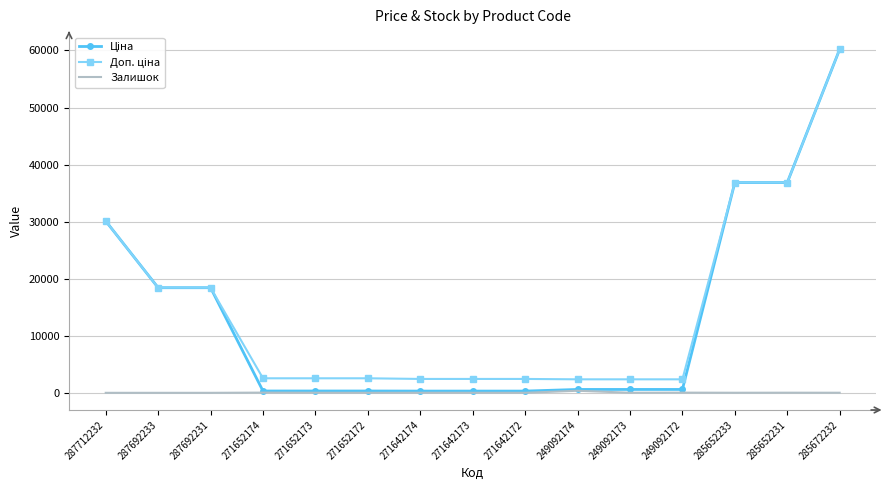

Which category has the highest value across all series?

285672232